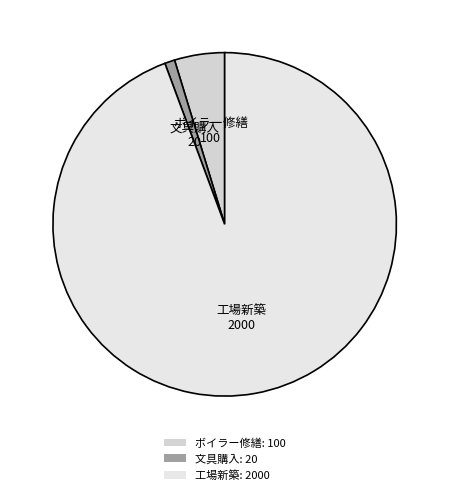

Is it true that 工場新築 is 80% of the pie?

False